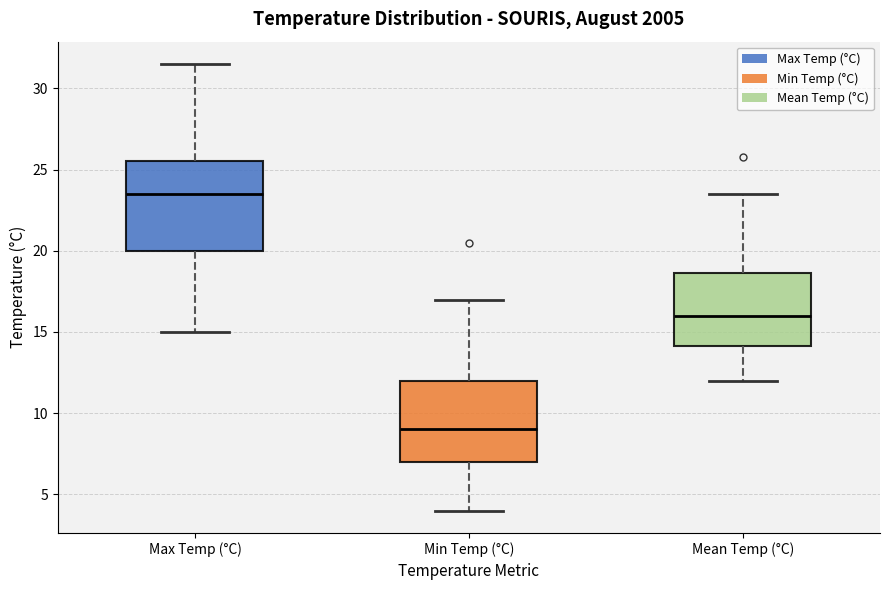

Reading left to right, transcribe this box plot: for each box, give where its median line is, the range the box spans, and where its two whiskers end, as read against the y-axis. The values are not printed on the chart, so give them approximately, as read against the axis.

Max Temp (°C): median 23.5, box 20.0 to 25.5, whiskers 15.0 to 31.5
Min Temp (°C): median 9.0, box 7.0 to 12.0, whiskers 4.0 to 17.0
Mean Temp (°C): median 16.0, box 14.0 to 18.5, whiskers 12.0 to 23.5